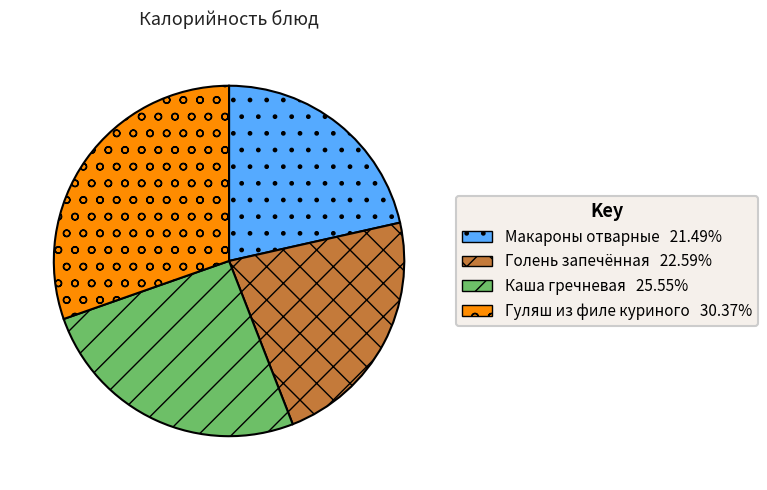

Does any single category account for the majority?

No